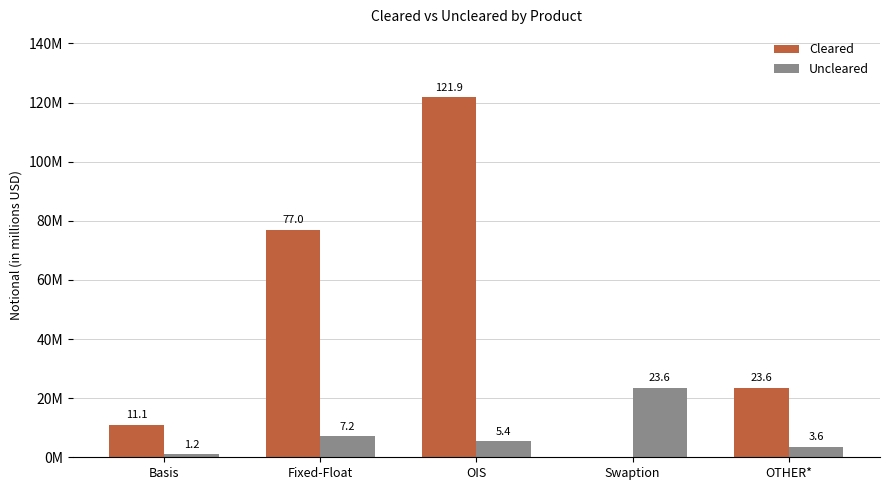

What is the label of the 3rd bar from the left?

OIS